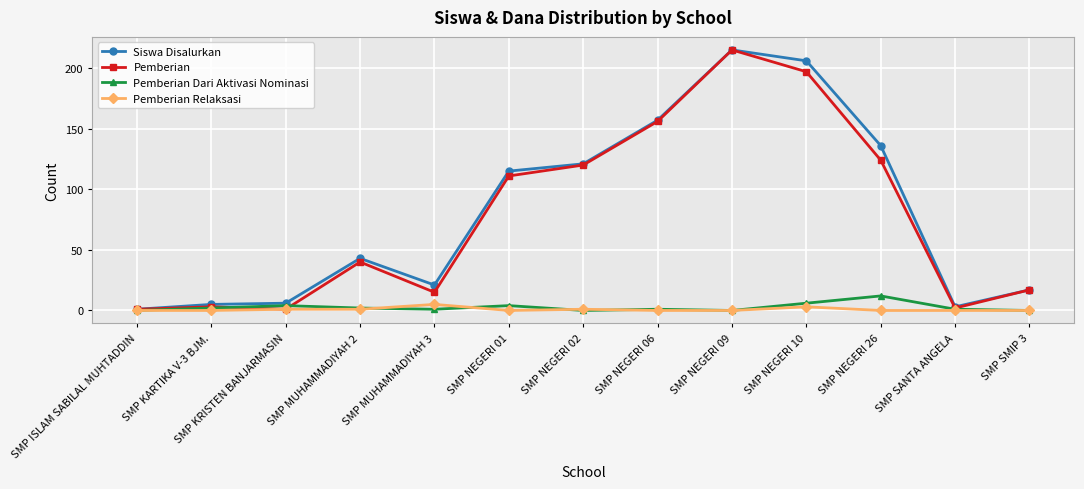

How many data points does each series have?

13